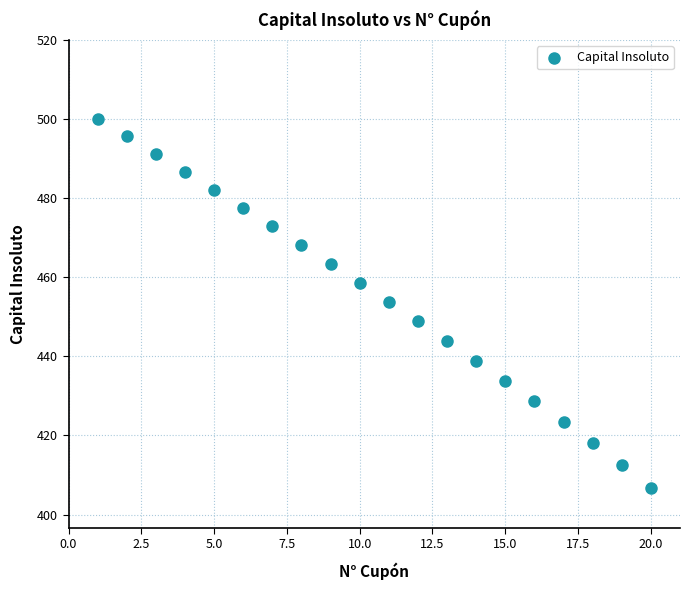

What is the range of Y values (max minus min)?

93.4